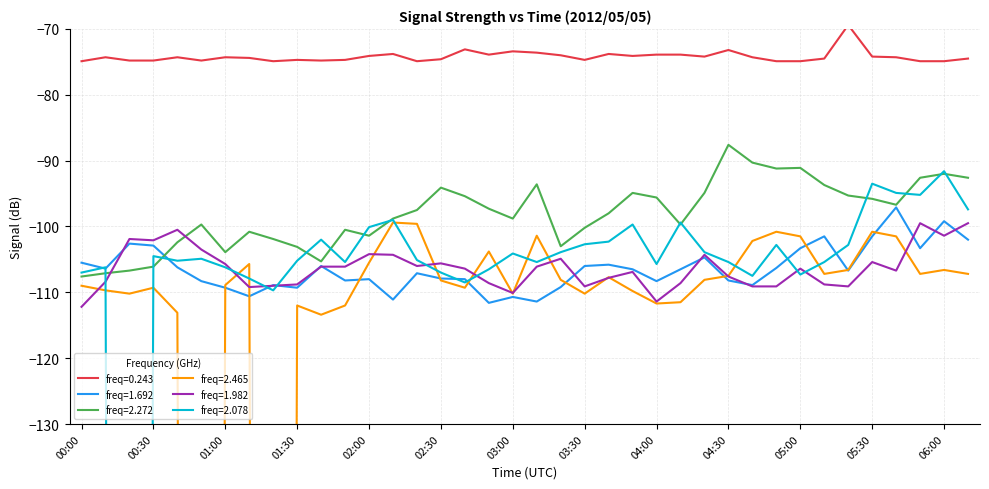

What is the label of the 26th point from the right?

02:00